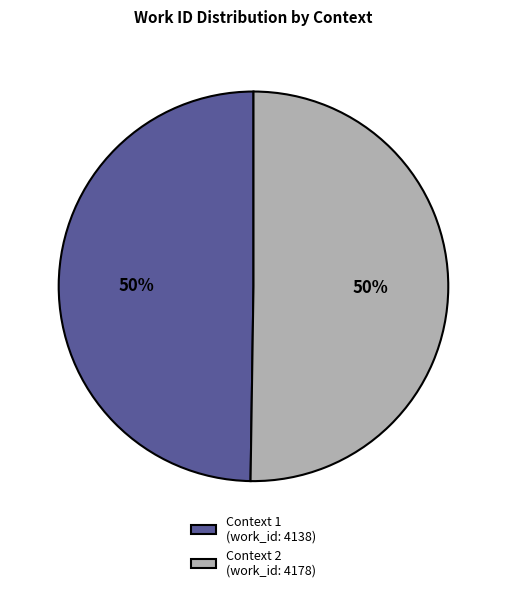

What is the ratio of the value at Context 1 (work_id: 4138) to the value at Context 2 (work_id: 4178)?

1.0